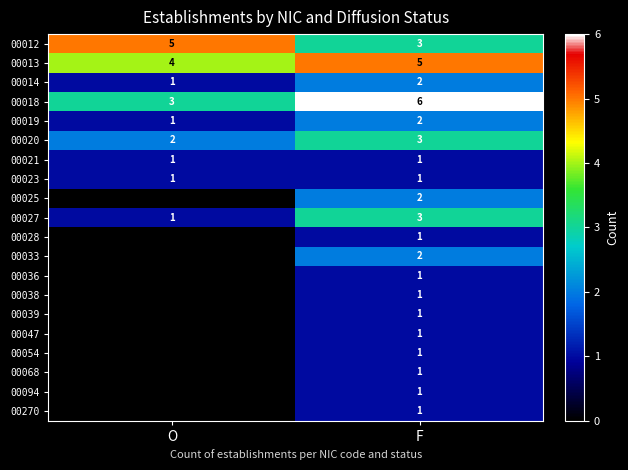

The value of 00054 at F is 1. True or false?

True